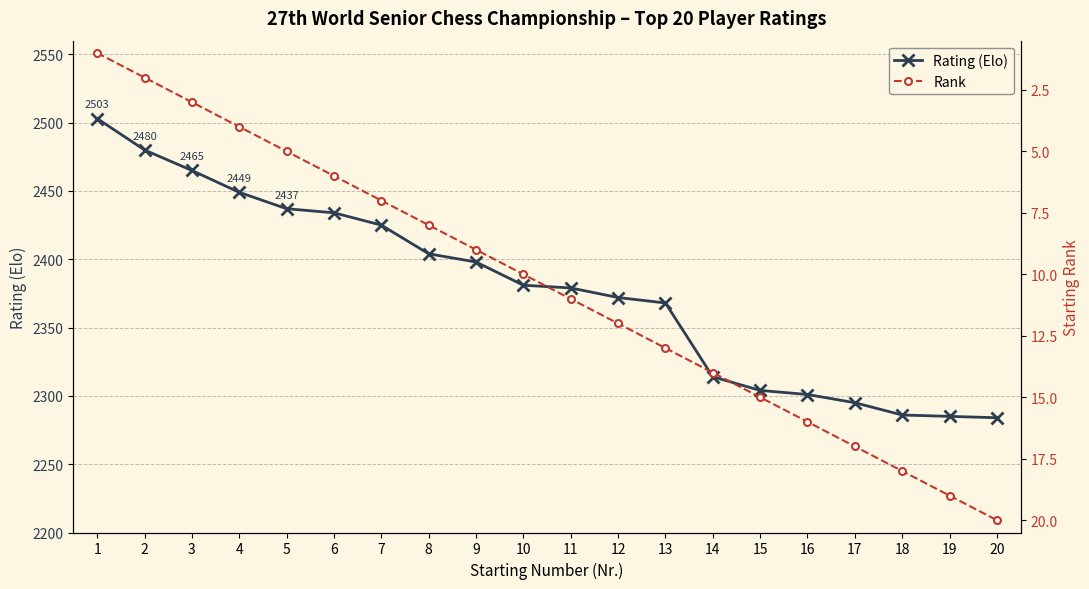

What is the minimum value for Rating (Elo)?

2284